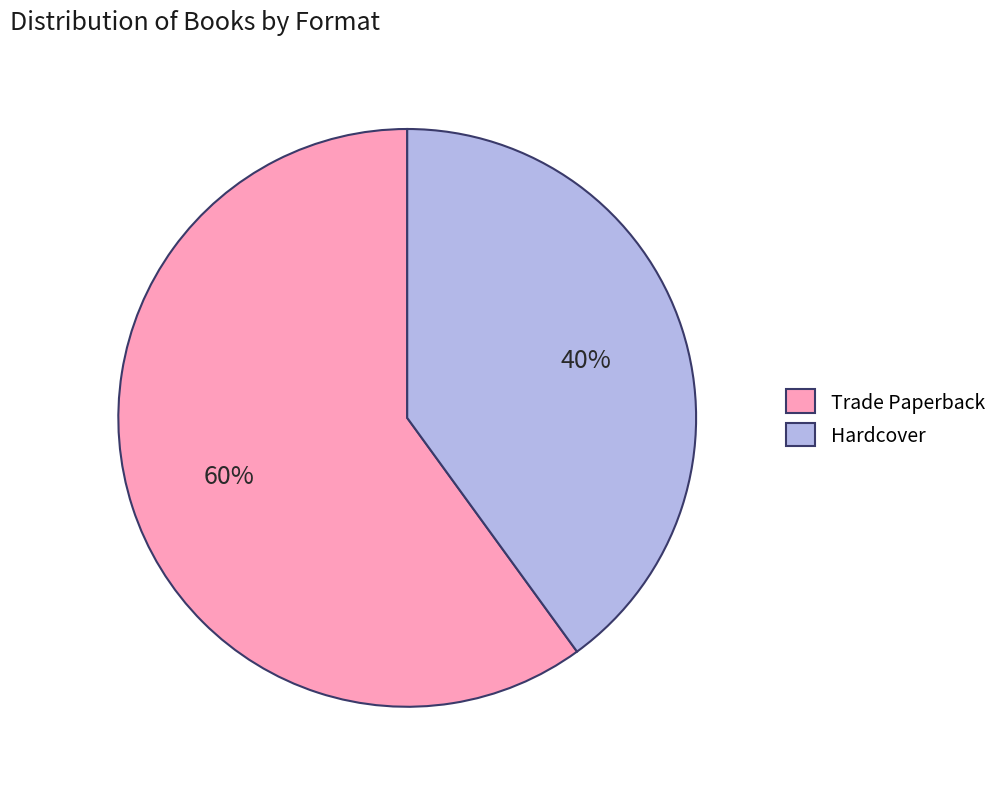

Which category accounts for the majority?

Trade Paperback